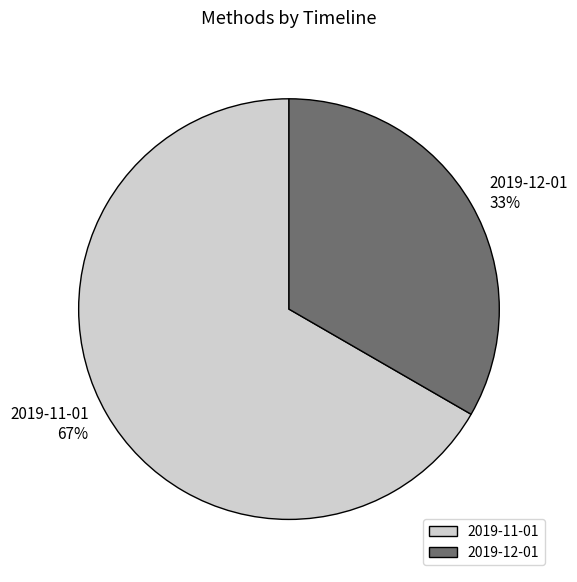

What is the ratio of the value at 2019-11-01 to the value at 2019-12-01?

2.0